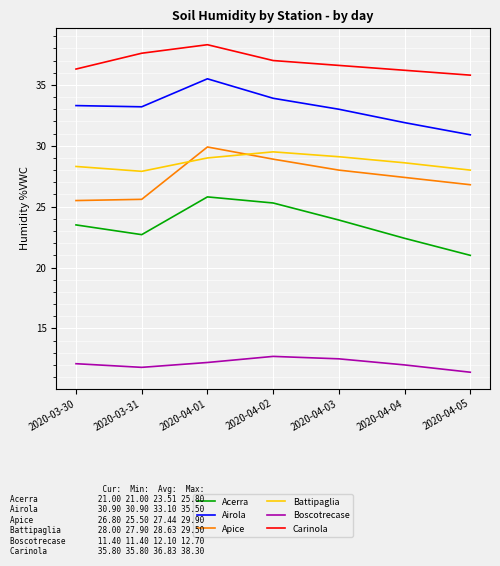

What position from the left is 2020-03-30?

1